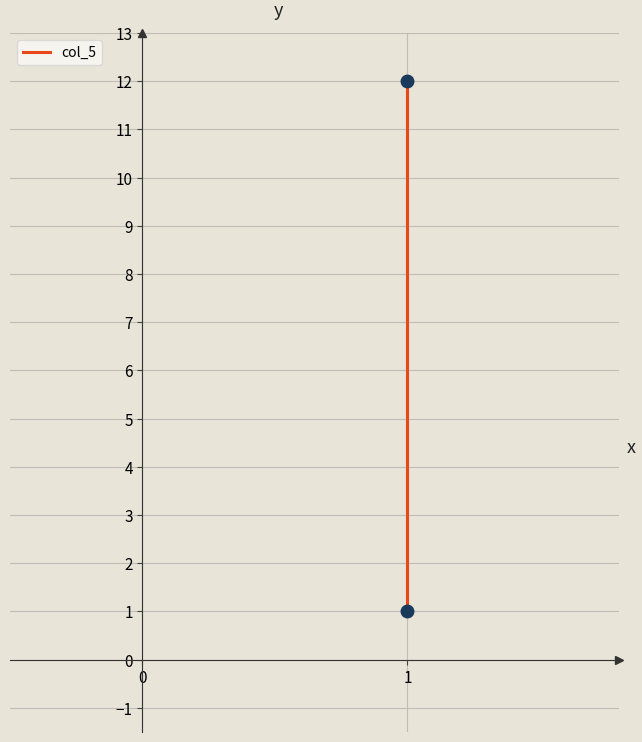

What position from the right is 6?

6